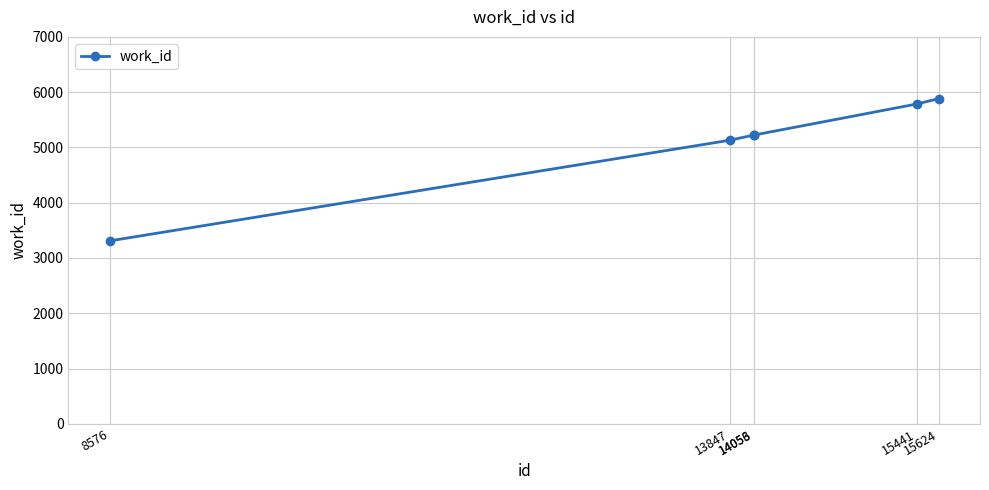

What is the ratio of the value at 14056 to the value at 15624?

0.9